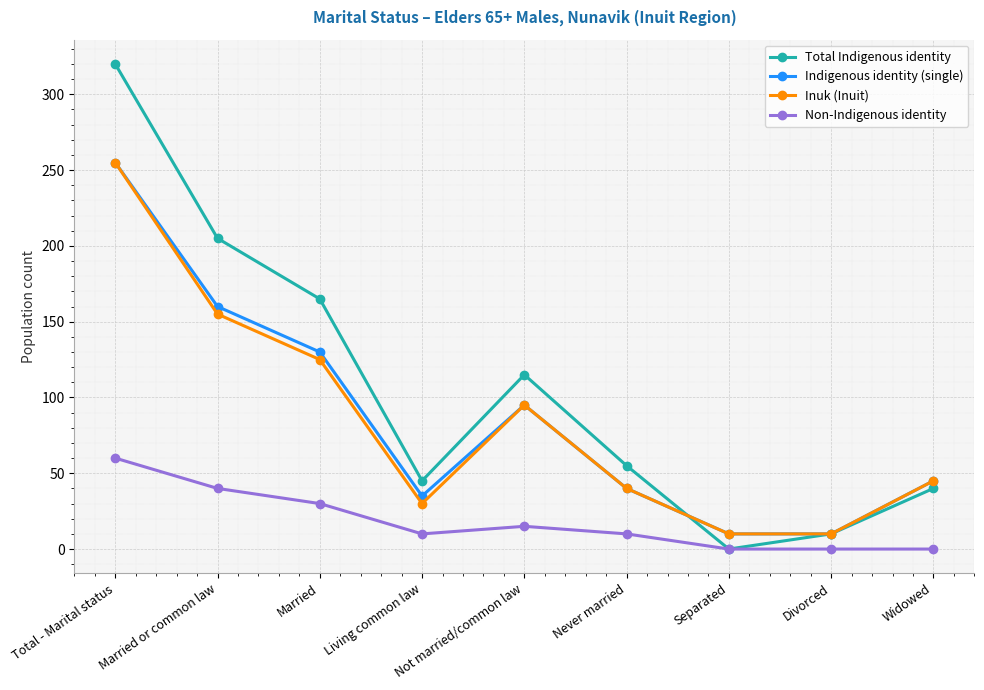

How many categories are shown in the chart?

9